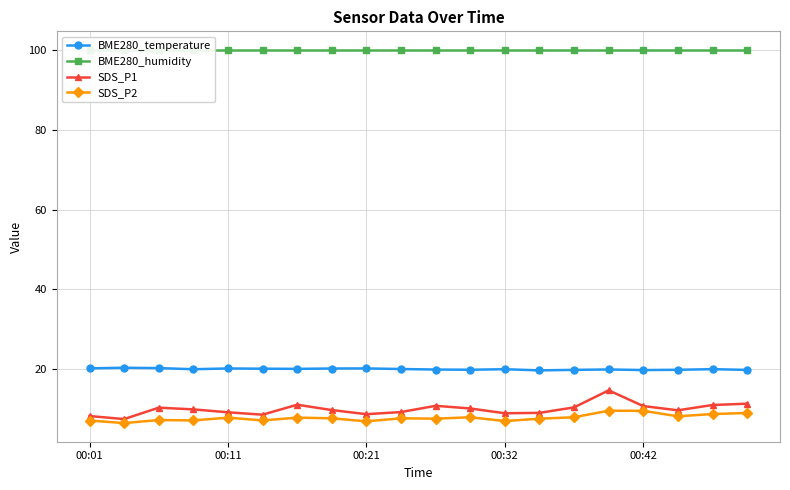

Is this an area chart (filled region under the line)?

No